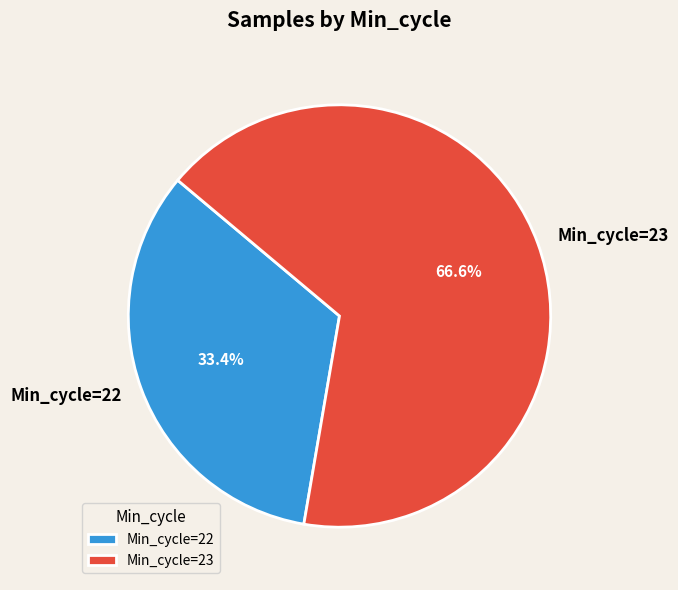

How much of the chart is everything except Min_cycle=22?

66.6%